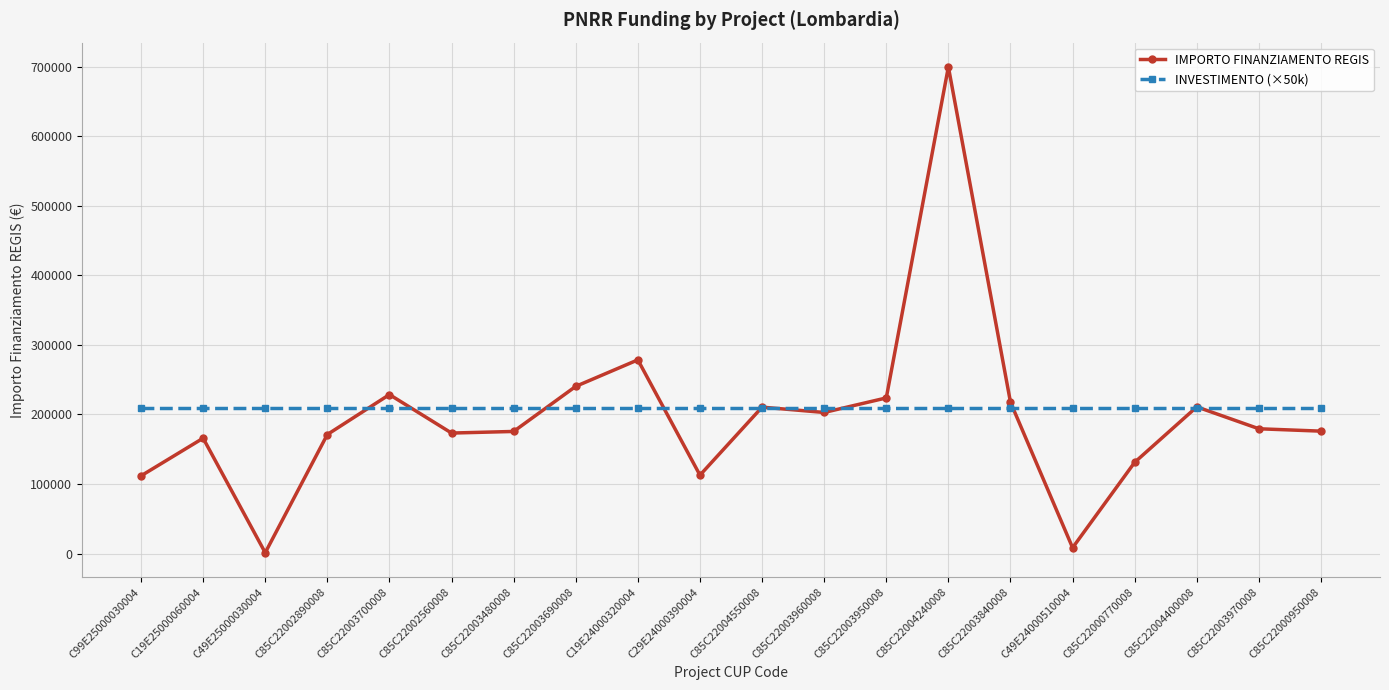

Is this an area chart (filled region under the line)?

No